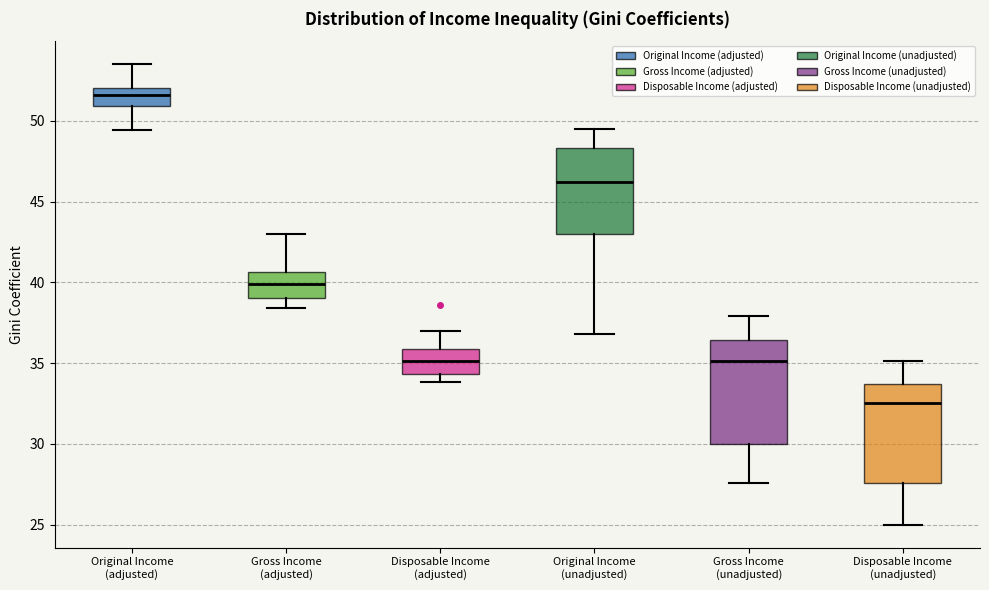

Where does the median line of the box for Original Income (adjusted) sit on the y-axis? The values are not printed on the chart, so give them approximately, as read against the axis.

51.5